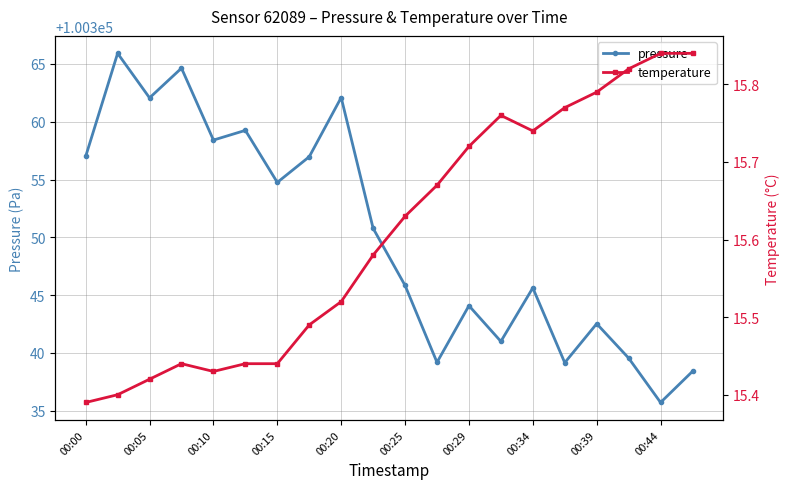

Where does the pressure series first go above 100350?

00:00